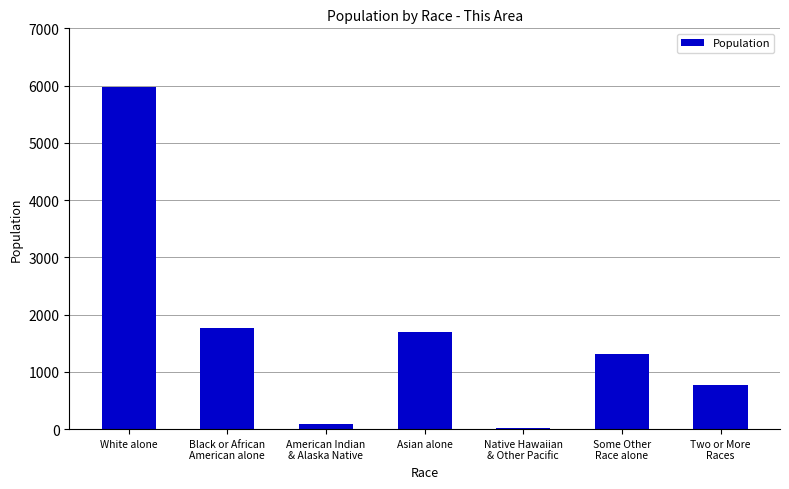

Reading left to right, extract all data points from this chart.

5975	1770	96	1700	26	1305	768